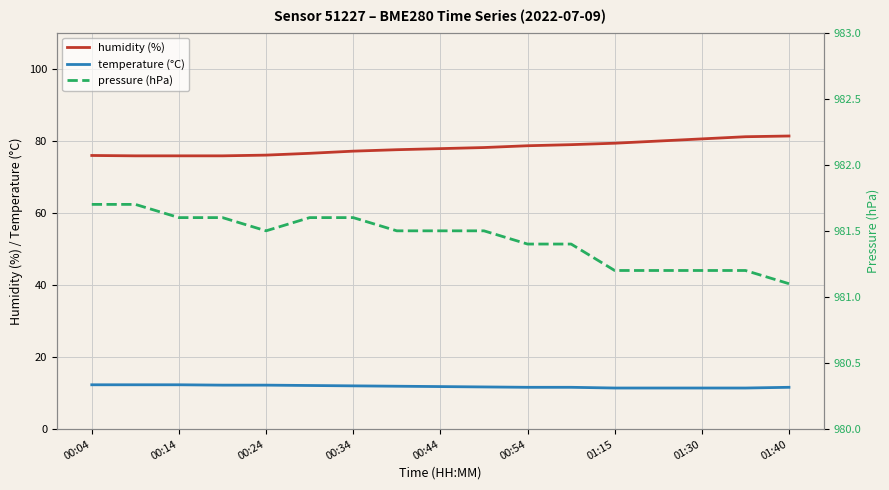

Is it true that humidity (%) equals 80.5 at 01:30?

True